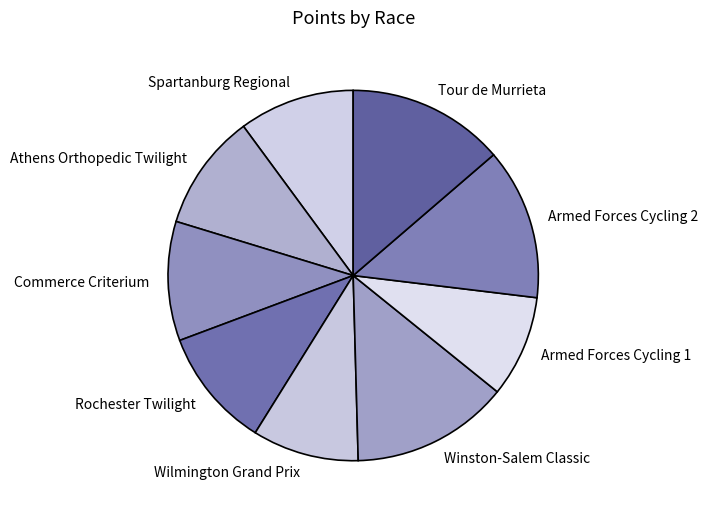

Is there any slice that represents more than half of the pie?

No